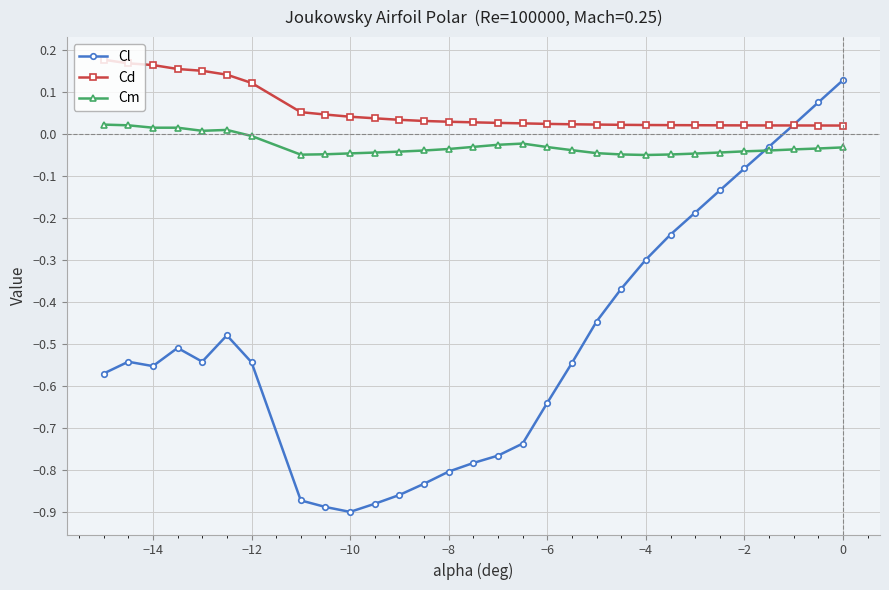

Which series has the widest spread of values?

Cl